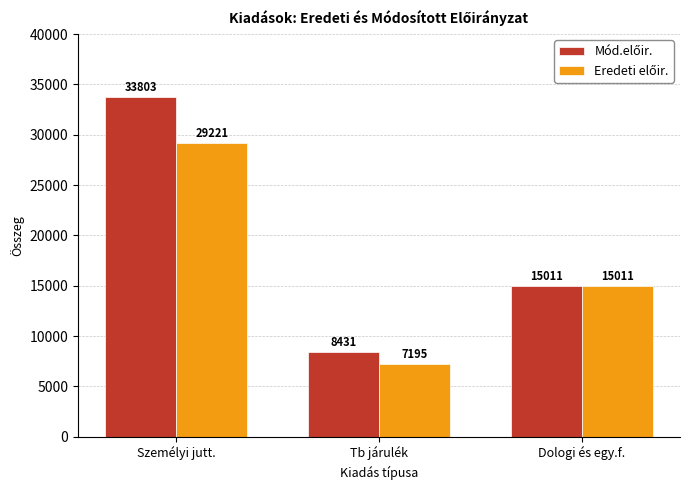

How many bars are there in total?

6